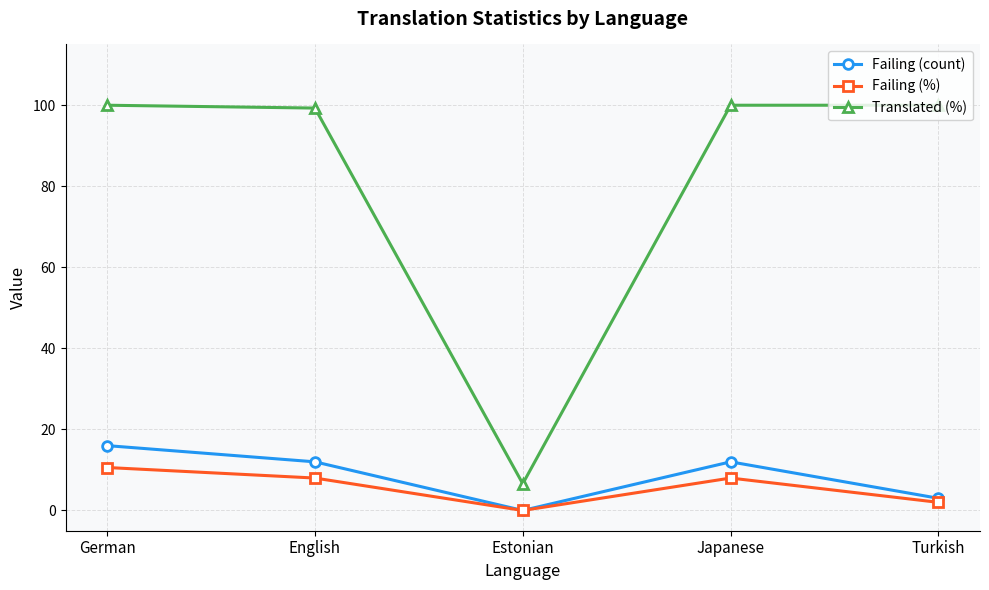

The Failing (count) series shows 0.0 at Estonian. True or false?

True